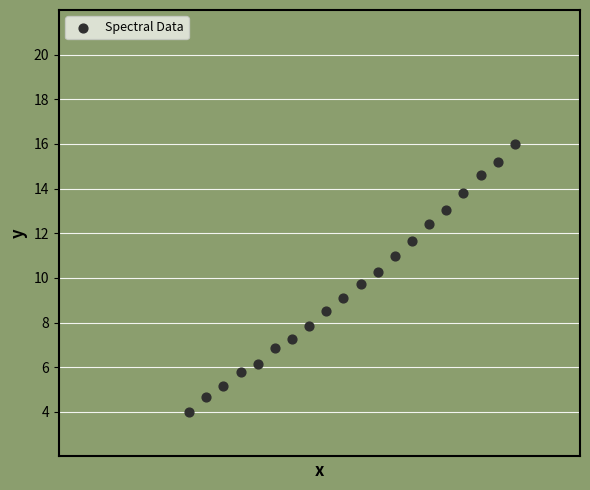

What is the range of X values (max minus min)?

10.0